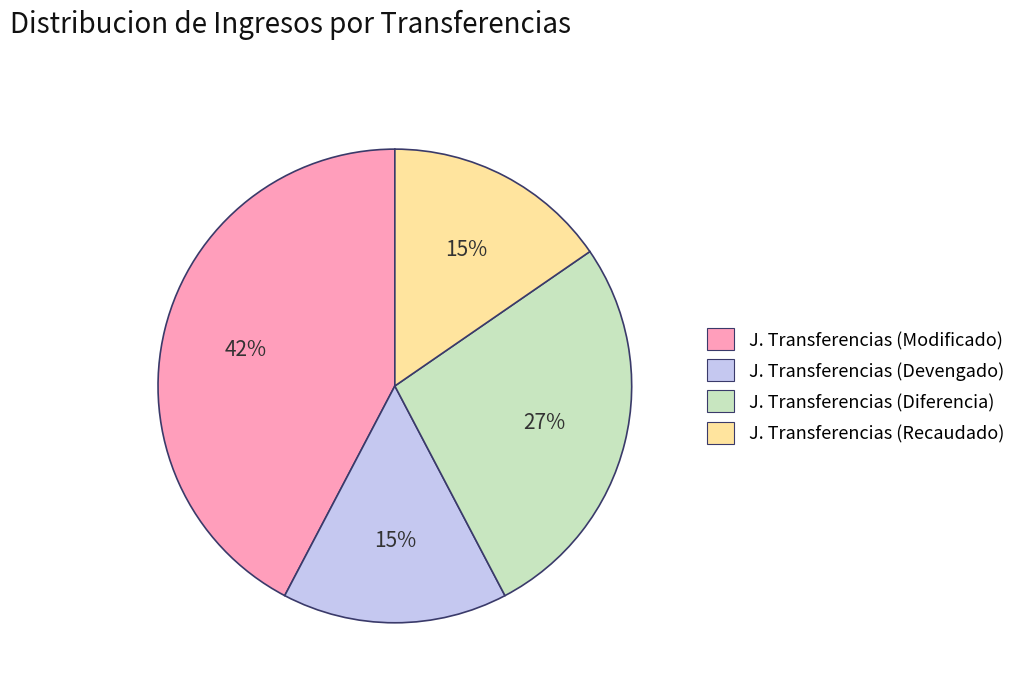

To the nearest percent, what is the average slice percentage?

25%